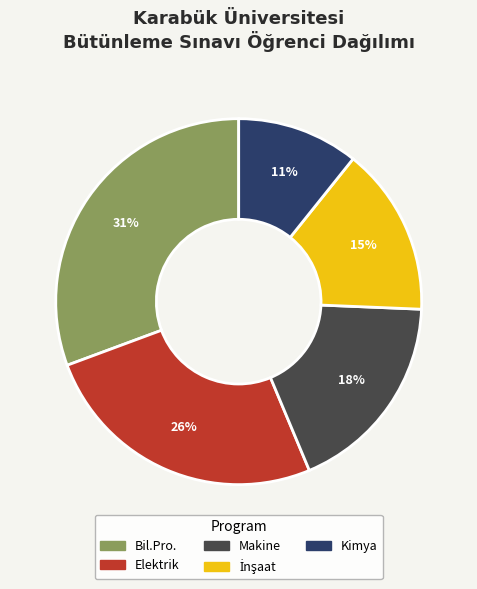

To the nearest percent, what is the average slice percentage?

20%